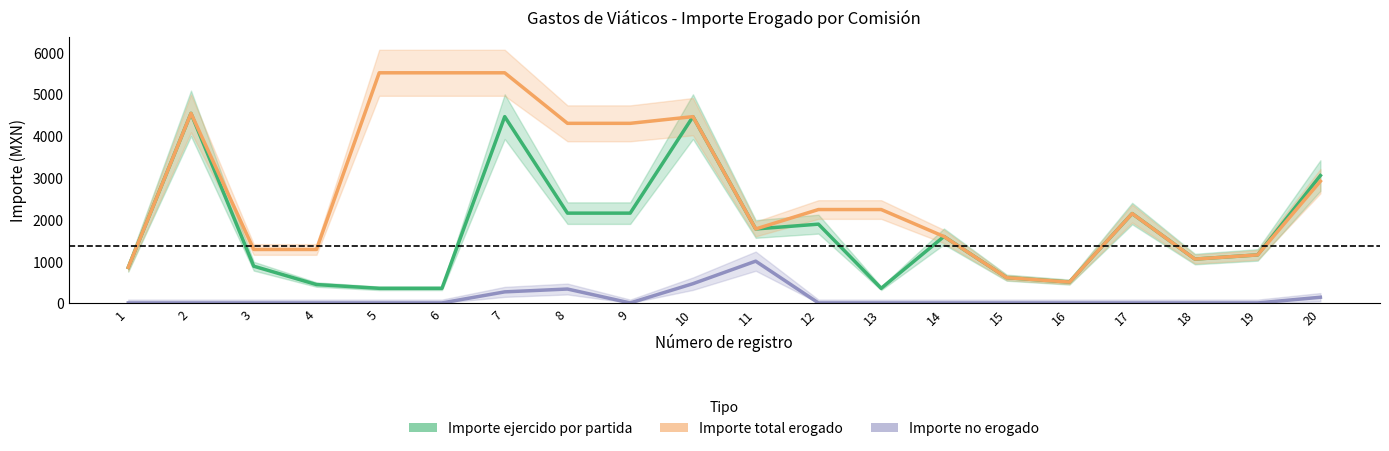

The Importe no erogado series shows 465.2 at 17. True or false?

False